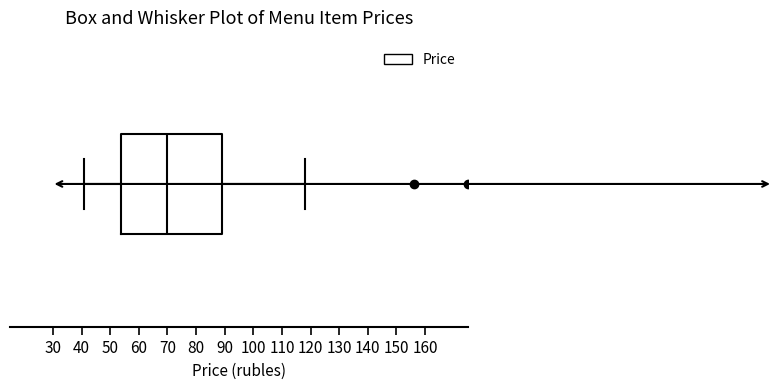

Transcribe this box plot: give where the median line is, the range the box spans, and where the two whiskers end, as read against the x-axis. The values are not printed on the chart, so give them approximately, as read against the axis.

median 70, box 54 to 89, whiskers 41 to 118